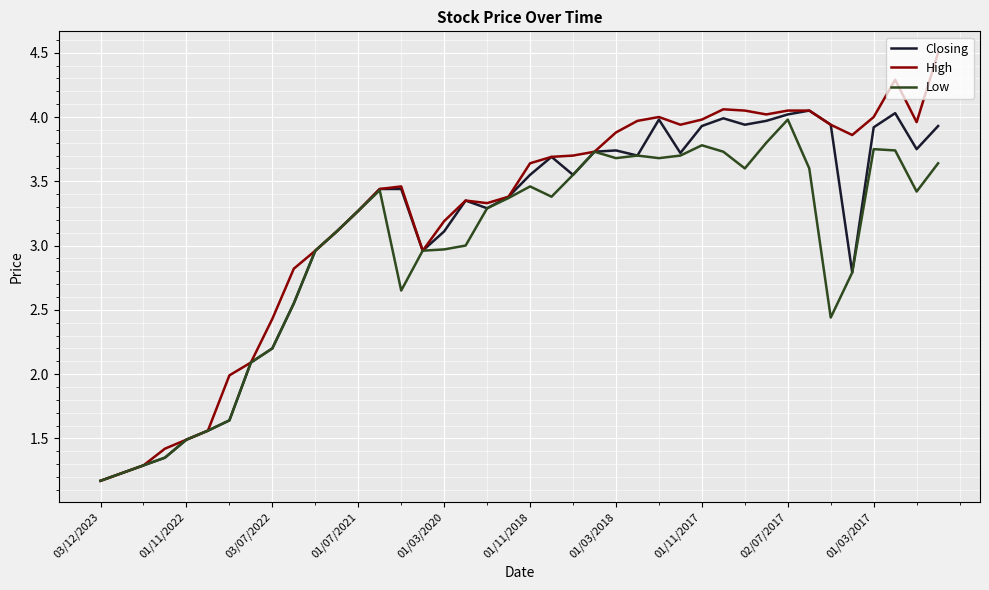

Does the chart have visible grid lines?

Yes